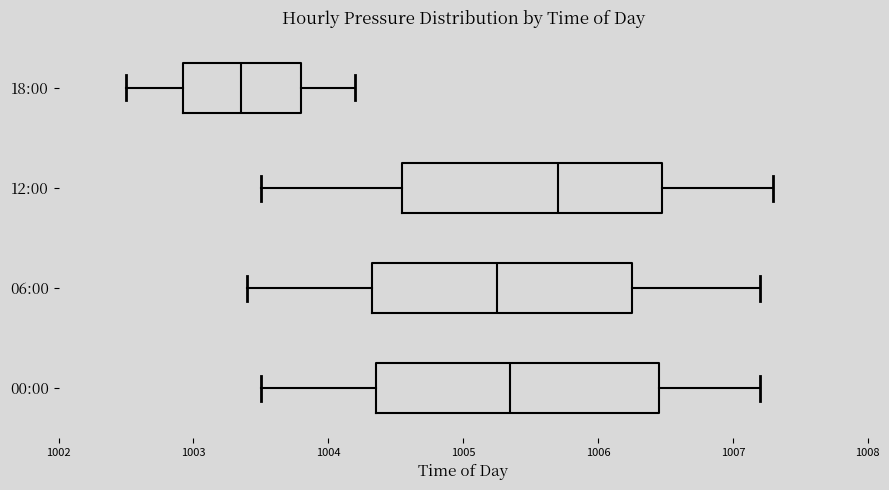

Reading bottom to top, read every box against the x-axis: the position of its median line, the range the box covers, and the ends of its whiskers. The values are not printed on the chart, so give them approximately, as read against the axis.

00:00: median 1005.4, box 1004.4 to 1006.5, whiskers 1003.5 to 1007.2
06:00: median 1005.3, box 1004.3 to 1006.3, whiskers 1003.4 to 1007.2
12:00: median 1005.7, box 1004.6 to 1006.5, whiskers 1003.5 to 1007.3
18:00: median 1003.4, box 1002.9 to 1003.8, whiskers 1002.5 to 1004.2